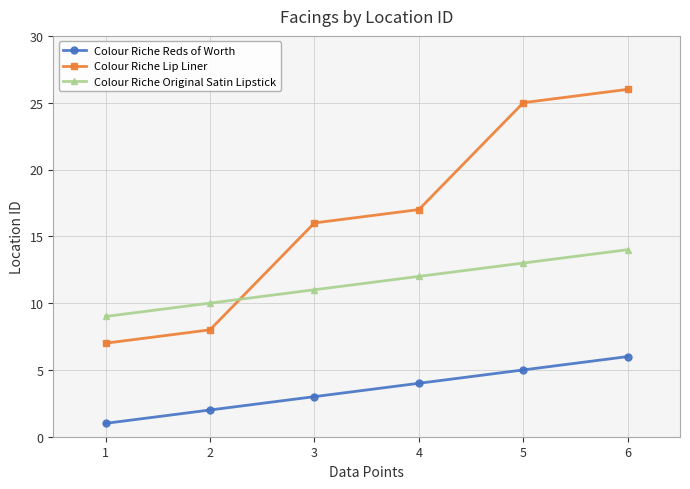

What is the value of the Colour Riche Reds of Worth point at the 5th from the left?

5